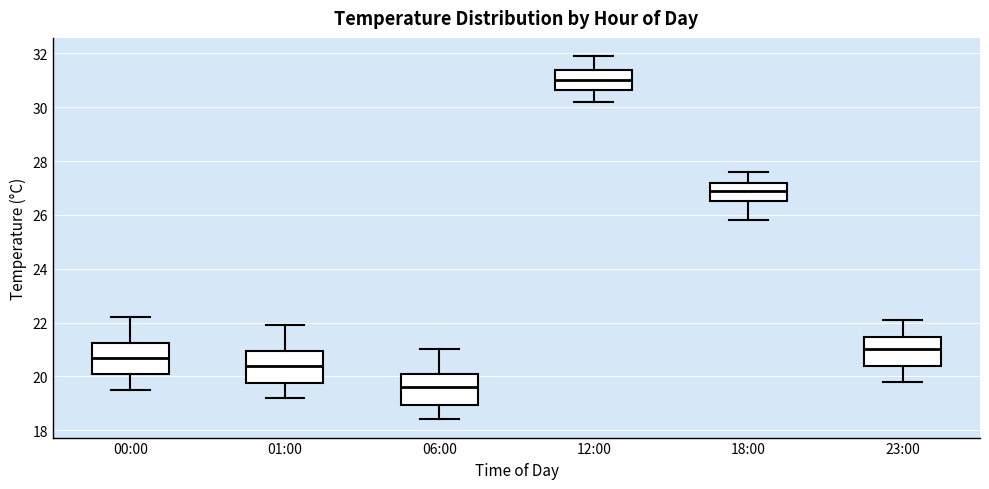

Reading left to right, read every box against the y-axis: the position of its median line, the range the box covers, and the ends of its whiskers. The values are not printed on the chart, so give them approximately, as read against the axis.

00:00: median 20.8, box 20.2 to 21.2, whiskers 19.6 to 22.2
01:00: median 20.4, box 19.8 to 21.0, whiskers 19.2 to 22.0
06:00: median 19.6, box 19.0 to 20.2, whiskers 18.4 to 21.0
12:00: median 31.0, box 30.6 to 31.4, whiskers 30.2 to 32.0
18:00: median 27.0, box 26.6 to 27.2, whiskers 25.8 to 27.6
23:00: median 21.0, box 20.4 to 21.4, whiskers 19.8 to 22.2